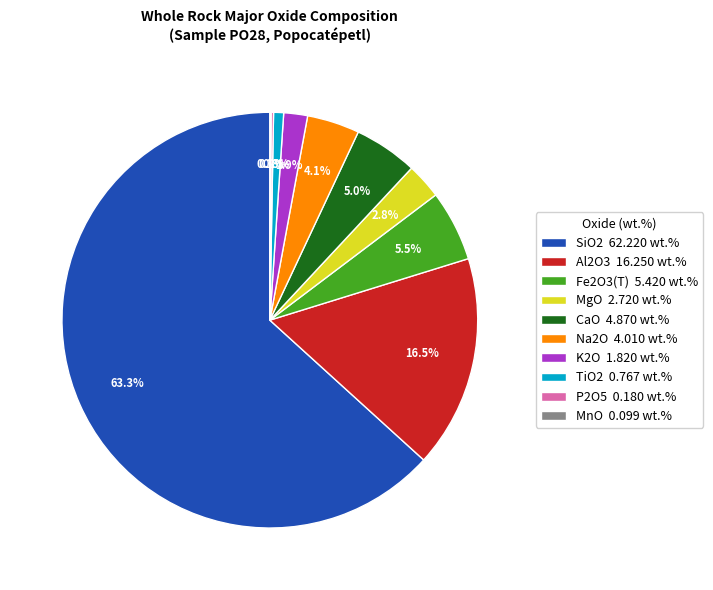

How much of the chart is everything except K2O?

98.1%